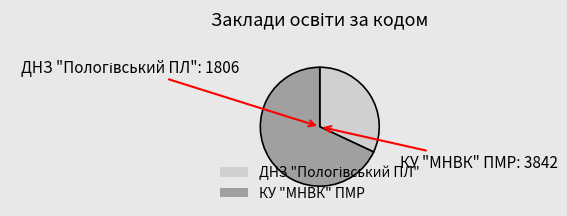

What is the largest slice in the pie chart?

КУ "МНВК" ПМР